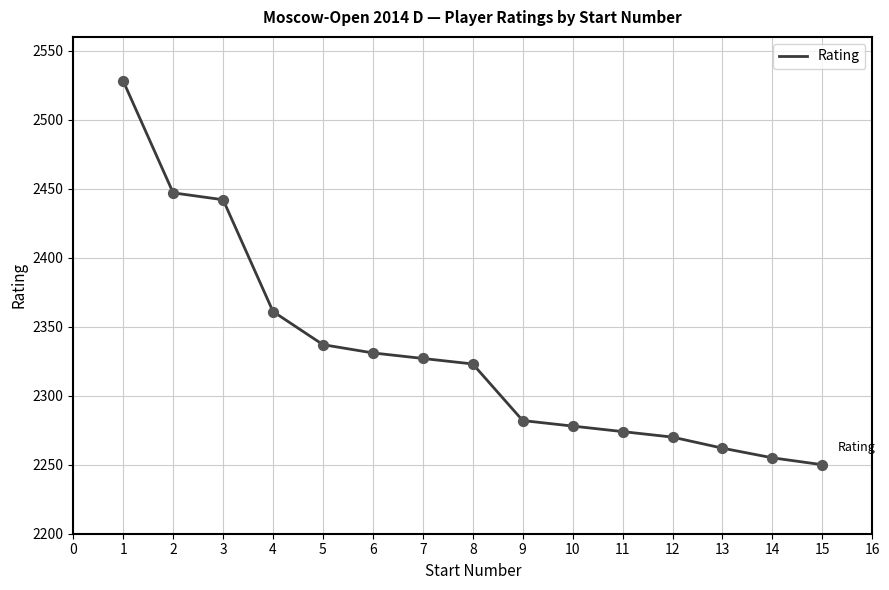

What is the change in value from 5 to 11?

-63